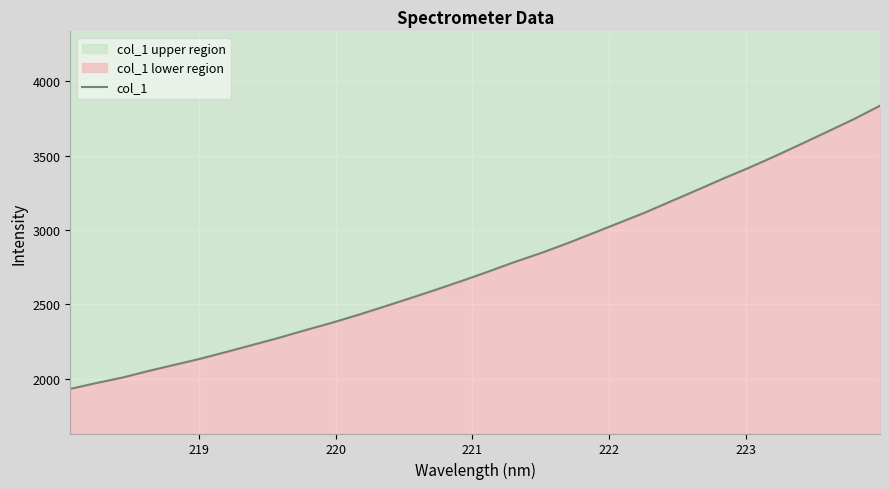

What is the average value?

2757.5